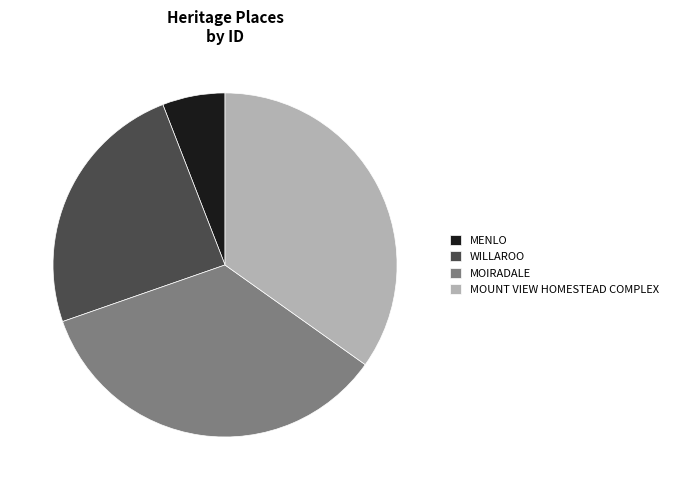

Is it true that MOIRADALE is 20% of the pie?

False